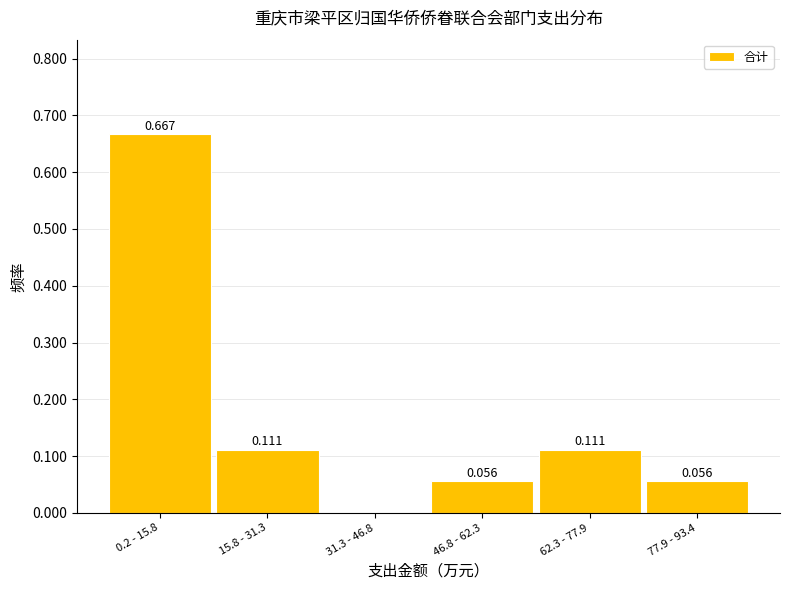

Count the number of categories in the chart.

6